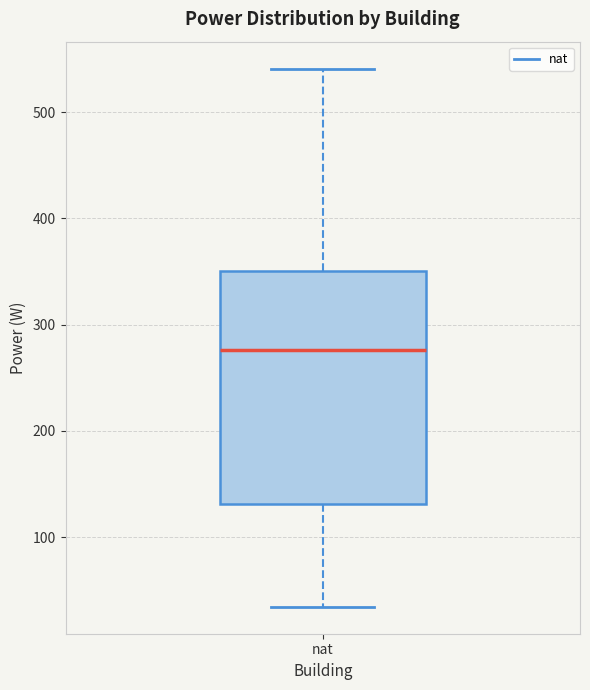

Read this box plot against the y-axis: the position of the median line, the range covered by the box, and the ends of both whiskers. The values are not printed on the chart, so give them approximately, as read against the axis.

median 280, box 130 to 350, whiskers 30 to 540